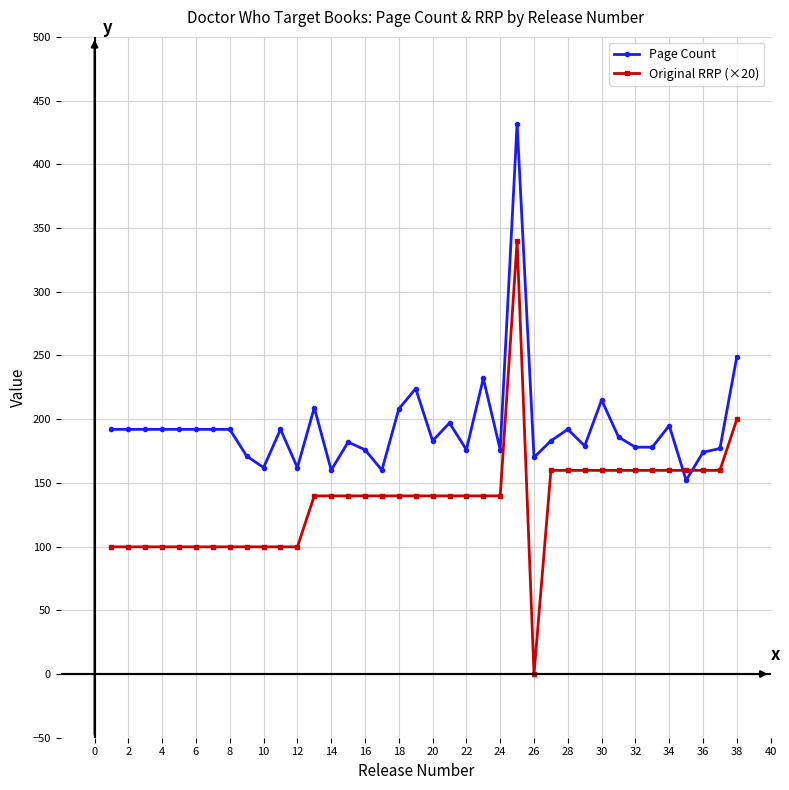

After their last crossing, which series has the higher values: Original RRP (×20) or Page Count?

Page Count